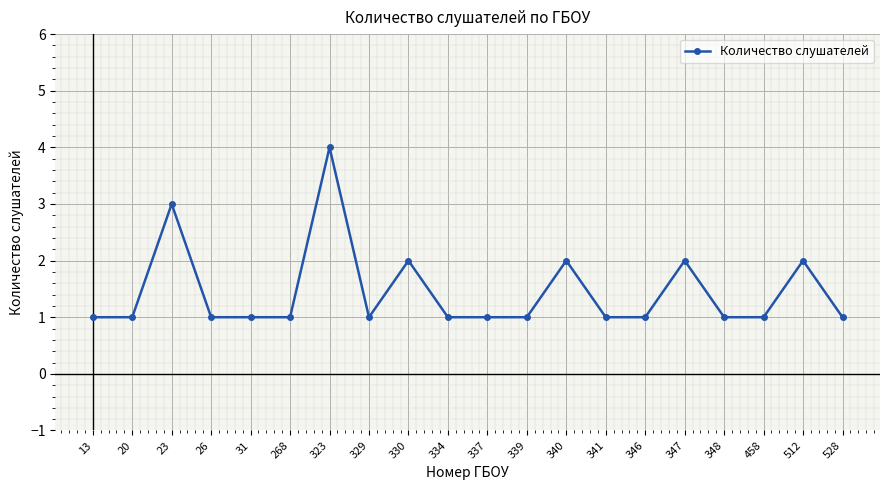

At which category does the chart reach its peak across all series?

323